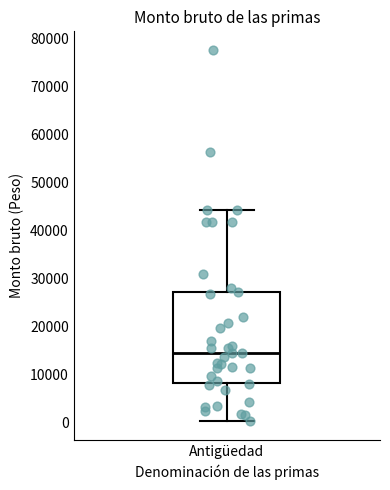

Transcribe this box plot: give where the median line is, the range the box spans, and where the two whiskers end, as read against the y-axis. The values are not printed on the chart, so give them approximately, as read against the axis.

median 15000, box 8000 to 27000, whiskers 0 to 44000